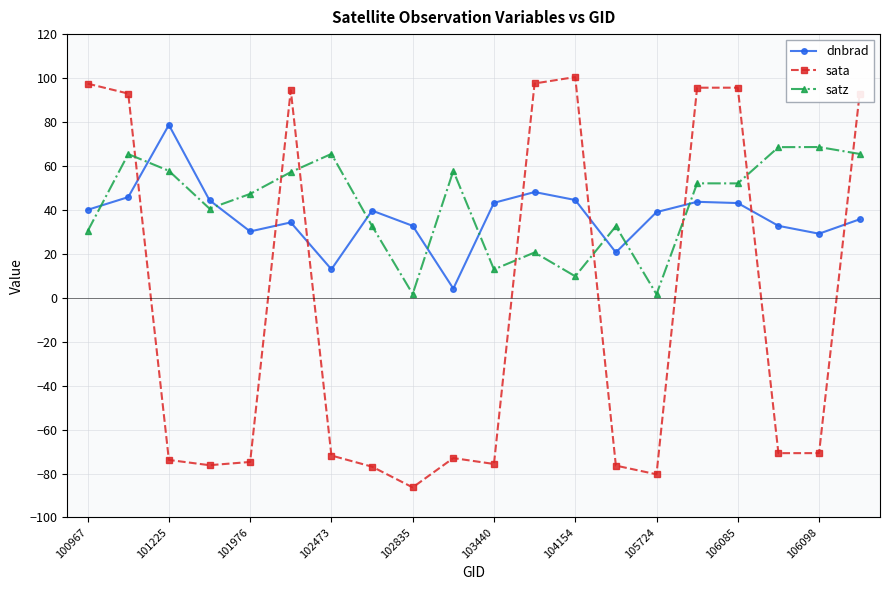

How many intersections are there between dnbrad and satz?

9